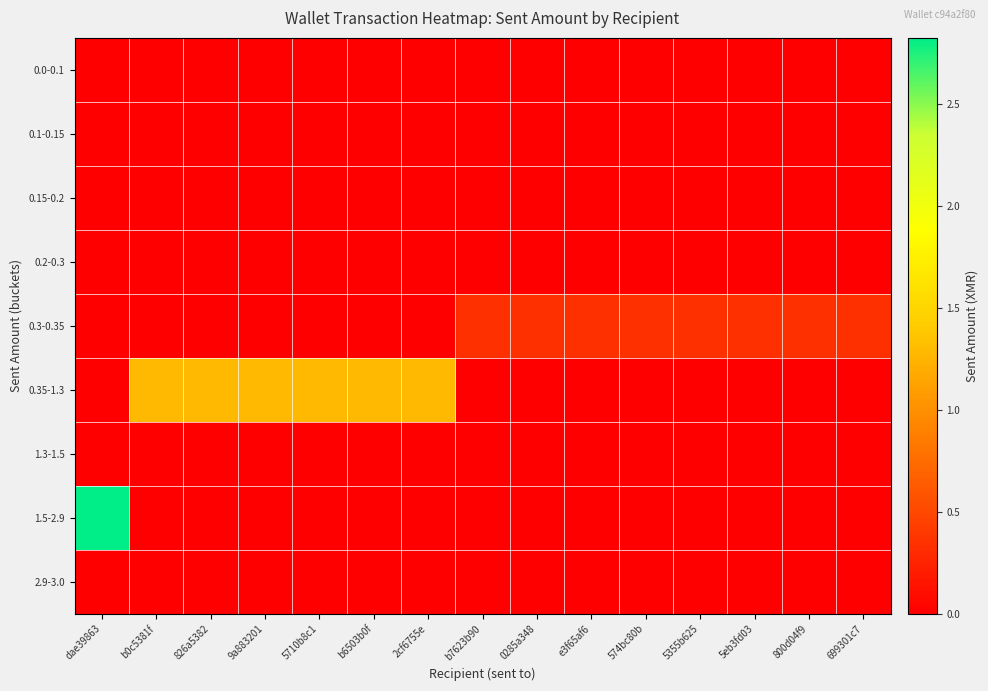

List the series in order of their peak value, lowest first.

0.0-0.1, 0.1-0.15, 0.15-0.2, 0.2-0.3, 1.3-1.5, 2.9-3.0, 0.3-0.35, 0.35-1.3, 1.5-2.9